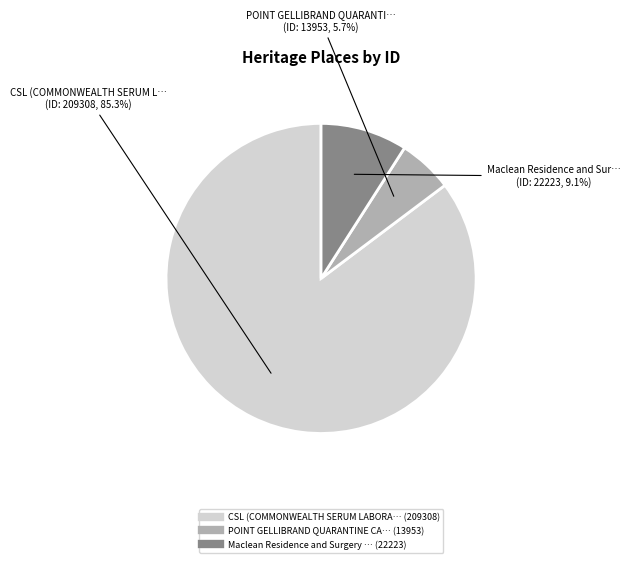

Is there a majority slice in this chart?

Yes